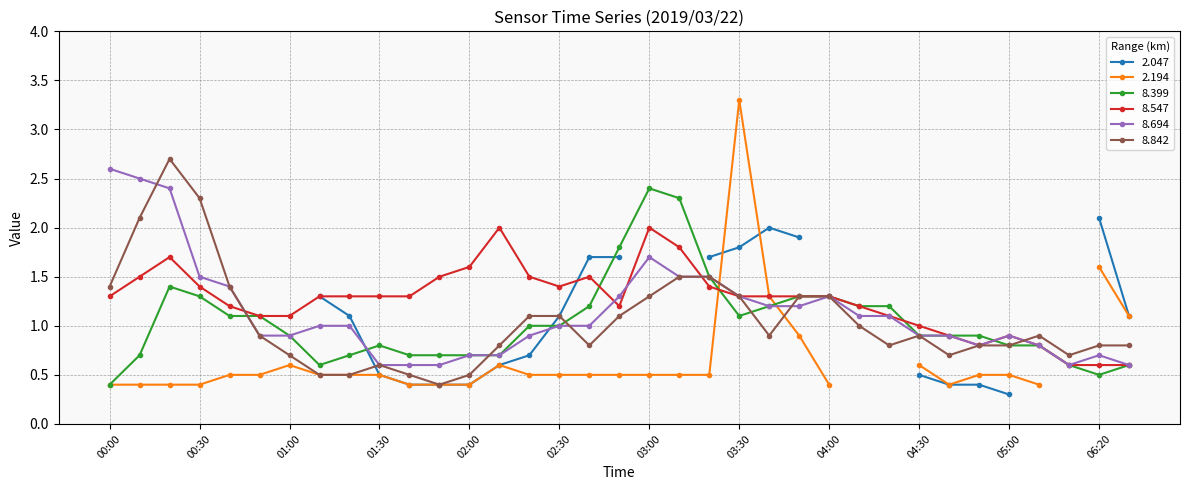

What is the sum of the 8.399 values at 00:00 and 03:40?

1.6